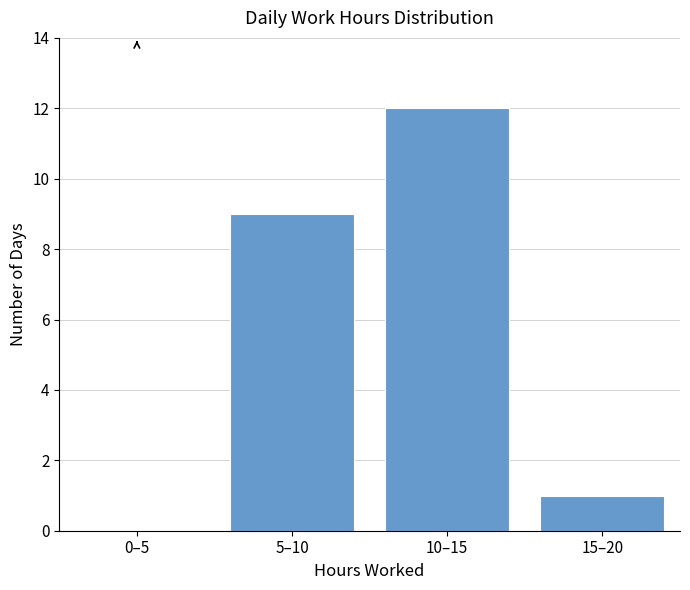

Reading left to right, what are all the values shown in this chart?

0–5=0	5–10=9	10–15=12	15–20=1